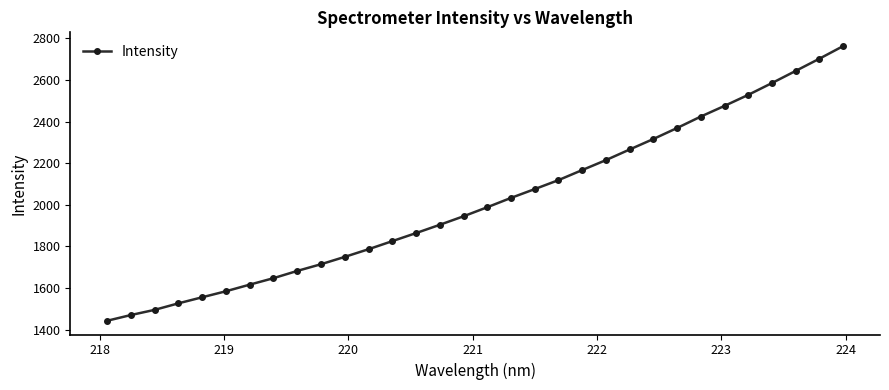

How many data points are less than 1988?

16